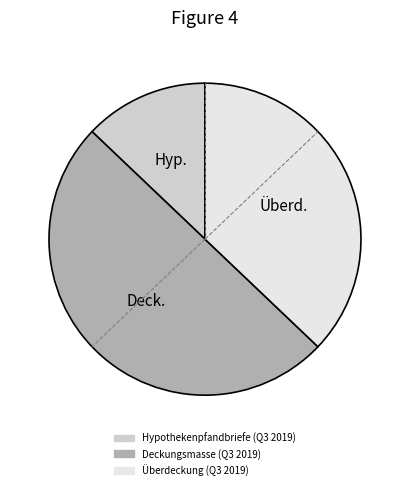

Do Deckungsmasse (Q3 2019) and Hypothekenpfandbriefe (Q3 2019) together represent more than half of the pie?

Yes